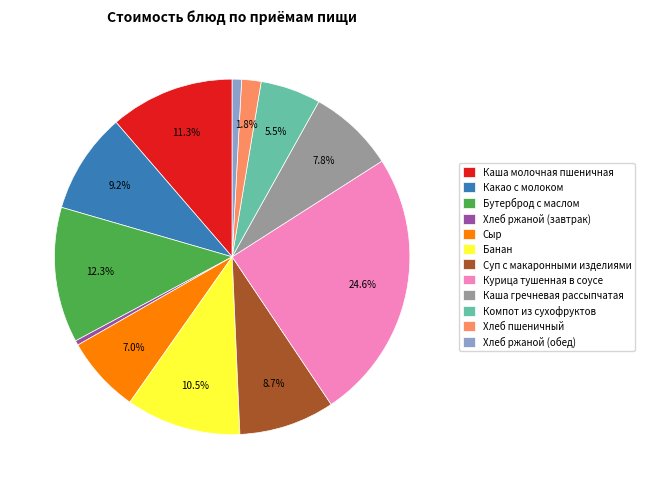

To the nearest percent, what is the difference between the Хлеб ржаной (завтрак) and Курица тушенная в соусе slice percentages?

24%